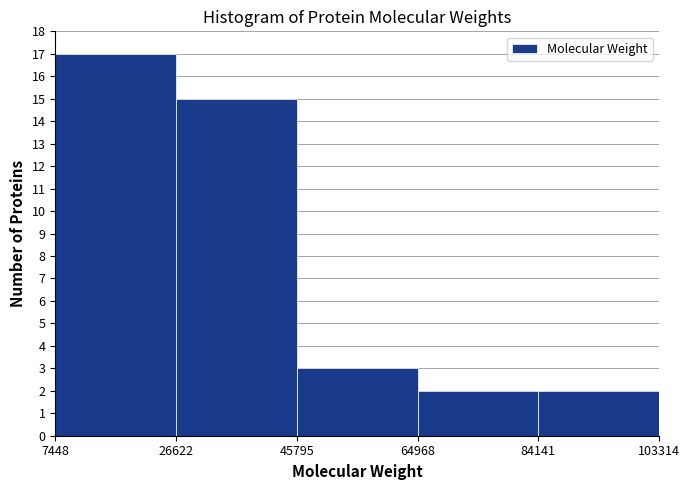

What is the height of the bar covering 64968 to 84141 on the x-axis? The values are not printed on the chart, so give them approximately, as read against the axis.

2